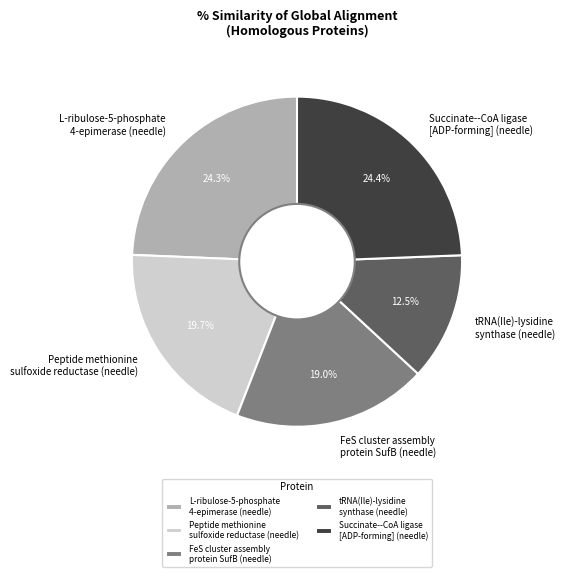

Is the sum of L-ribulose-5-phosphate 4-epimerase (needle) and FeS cluster assembly protein SufB (needle) greater than half?

No